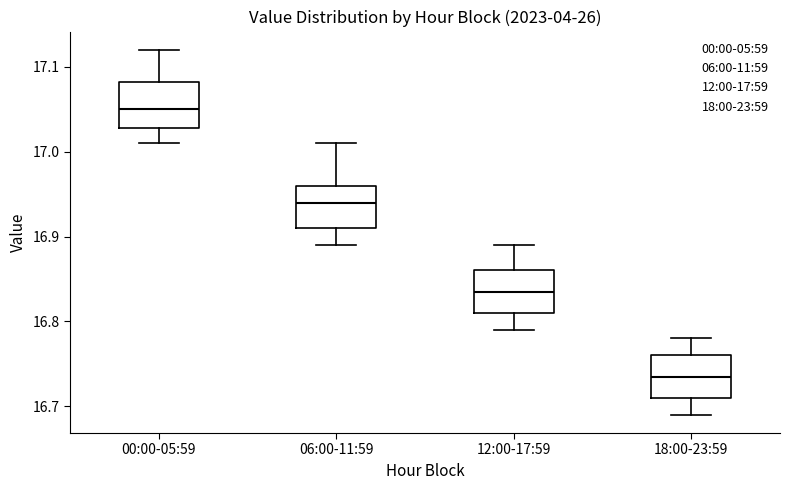

Reading left to right, read every box against the y-axis: the position of its median line, the range the box covers, and the ends of its whiskers. The values are not printed on the chart, so give them approximately, as read against the axis.

00:00-05:59: median 17.05, box 17.03 to 17.08, whiskers 17.01 to 17.12
06:00-11:59: median 16.94, box 16.91 to 16.96, whiskers 16.89 to 17.01
12:00-17:59: median 16.84, box 16.81 to 16.86, whiskers 16.79 to 16.89
18:00-23:59: median 16.74, box 16.71 to 16.76, whiskers 16.69 to 16.78